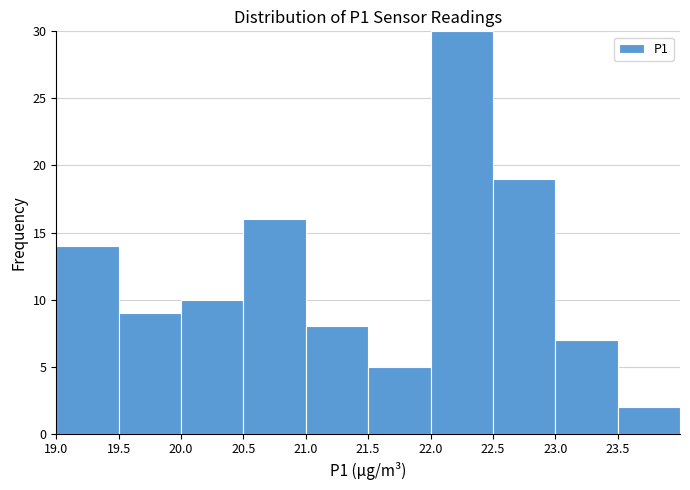

What is the height of the bar covering 22.5 to 23.0 on the x-axis? The values are not printed on the chart, so give them approximately, as read against the axis.

19